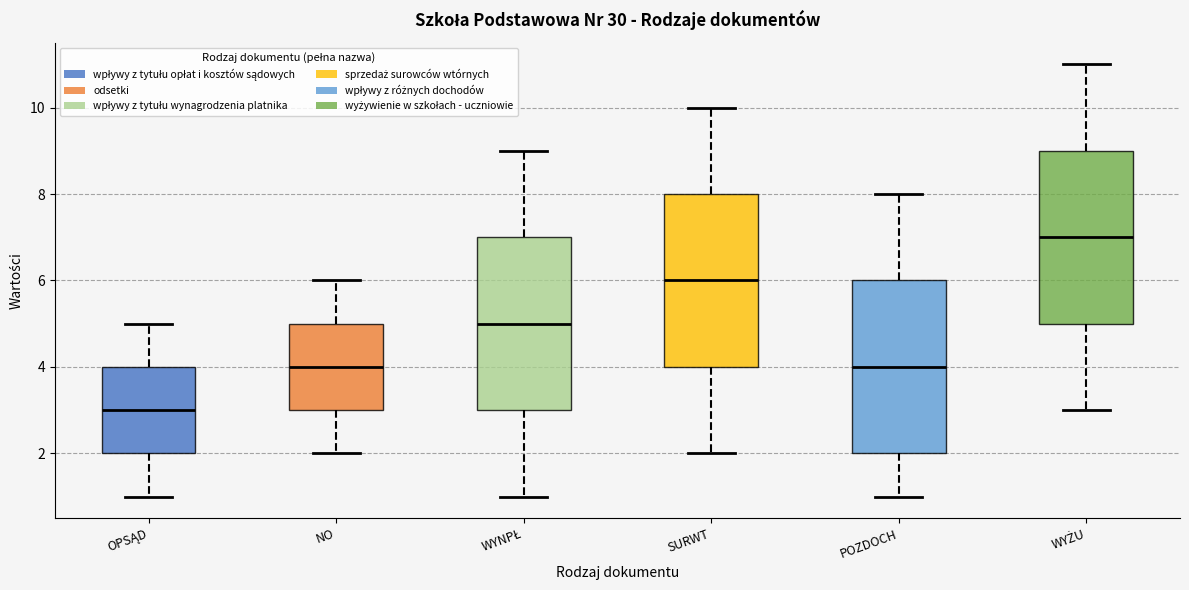

Reading left to right, transcribe this box plot: for each box, give where its median line is, the range the box spans, and where its two whiskers end, as read against the y-axis. The values are not printed on the chart, so give them approximately, as read against the axis.

OPSĄD: median 3, box 2 to 4, whiskers 1 to 5
NO: median 4, box 3 to 5, whiskers 2 to 6
WYNPŁ: median 5, box 3 to 7, whiskers 1 to 9
SURWT: median 6, box 4 to 8, whiskers 2 to 10
POZDOCH: median 4, box 2 to 6, whiskers 1 to 8
WYŻU: median 7, box 5 to 9, whiskers 3 to 11